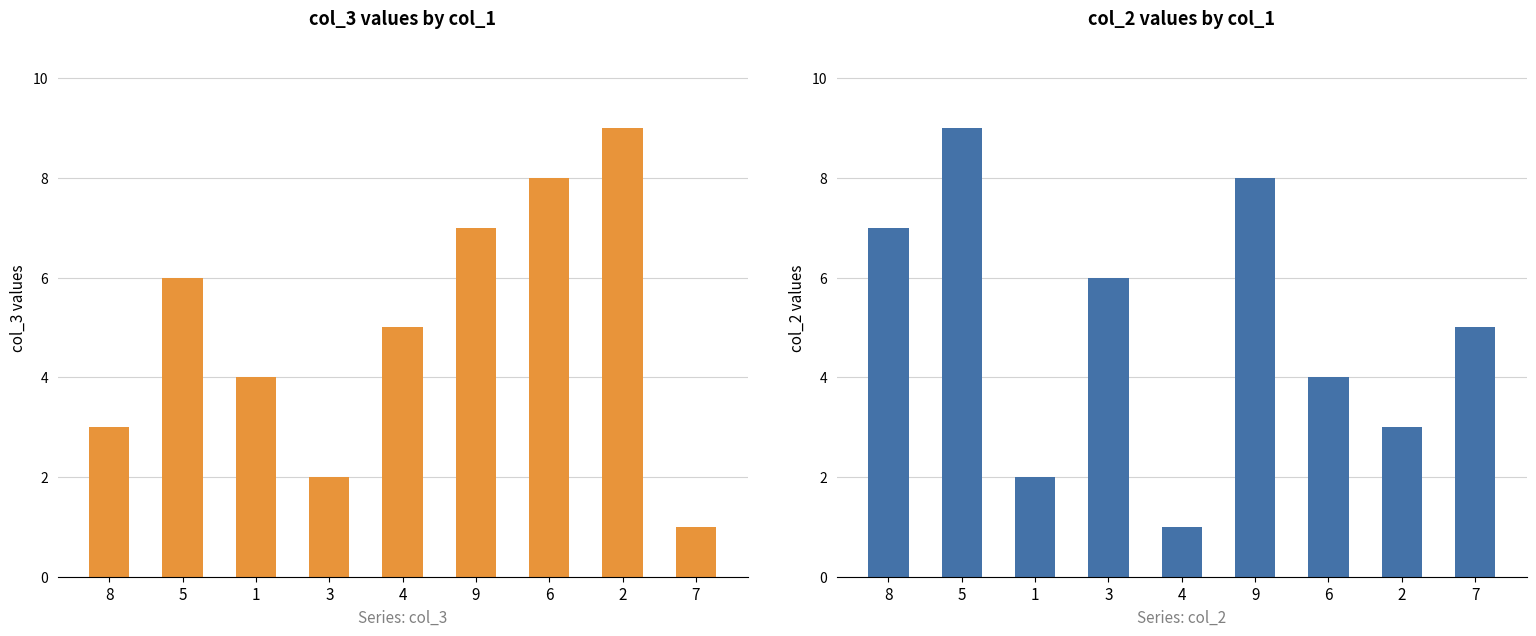

The value of col_2 at 2 is 3. True or false?

True